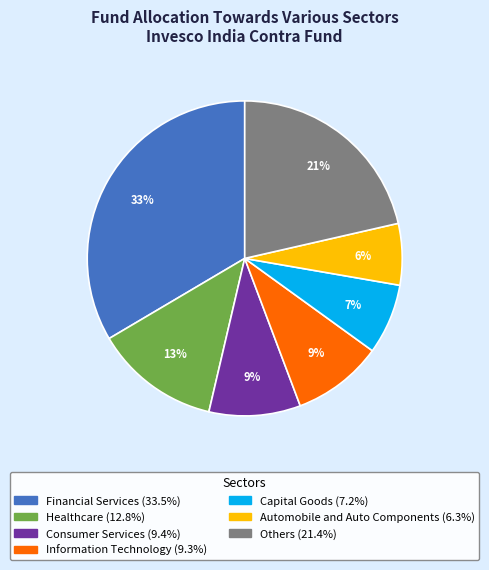

Does any single category account for the majority?

No